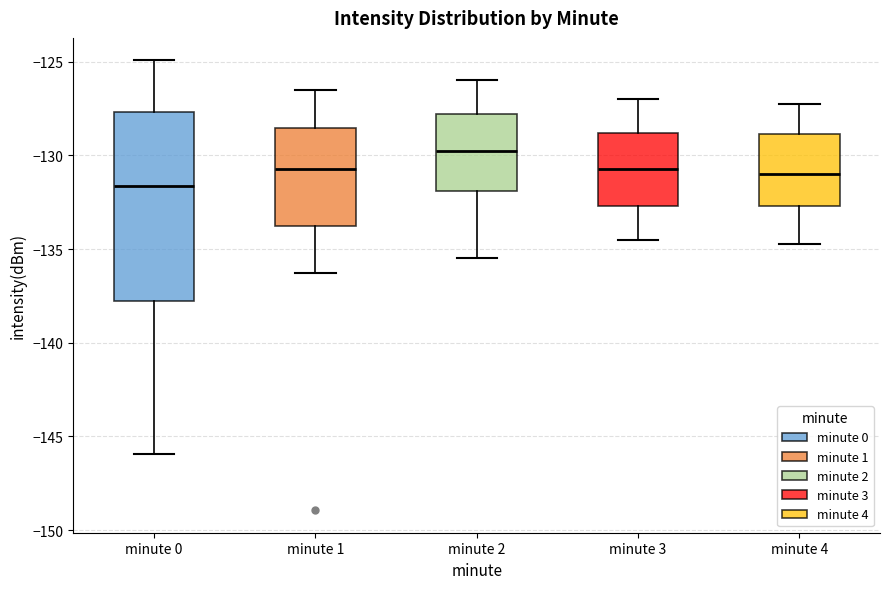

Reading left to right, read every box against the y-axis: the position of its median line, the range the box covers, and the ends of its whiskers. The values are not printed on the chart, so give them approximately, as read against the axis.

minute 0: median -131.5, box -138.0 to -127.5, whiskers -146.0 to -125.0
minute 1: median -130.5, box -134.0 to -128.5, whiskers -136.5 to -126.5
minute 2: median -129.5, box -132.0 to -128.0, whiskers -135.5 to -126.0
minute 3: median -130.5, box -132.5 to -129.0, whiskers -134.5 to -127.0
minute 4: median -131.0, box -132.5 to -129.0, whiskers -134.5 to -127.0